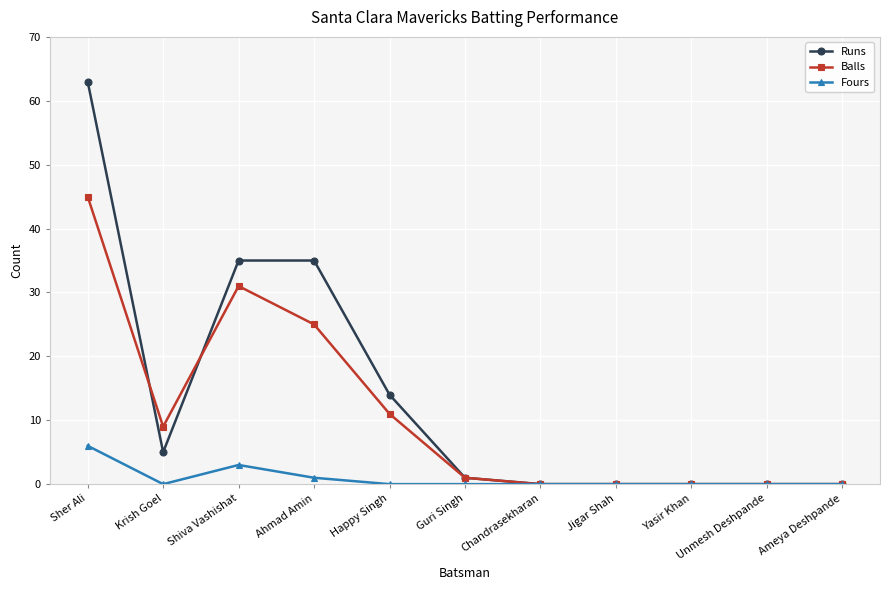

How many lines are shown in the chart?

3